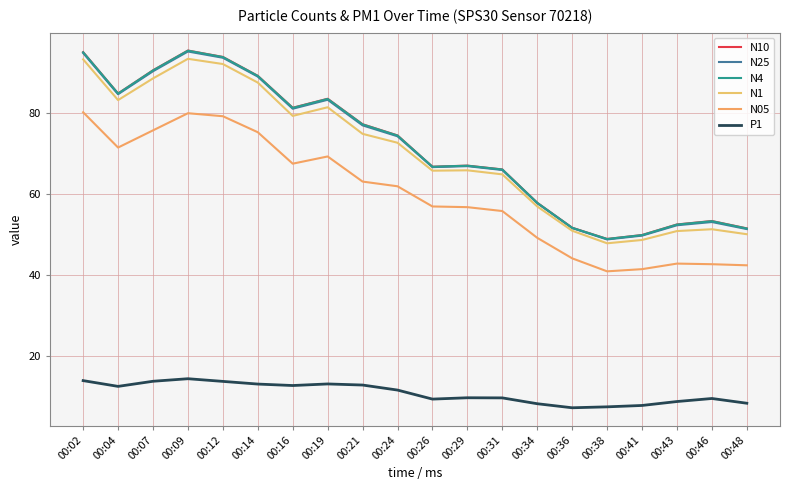

What is the greatest value displayed?

95.3